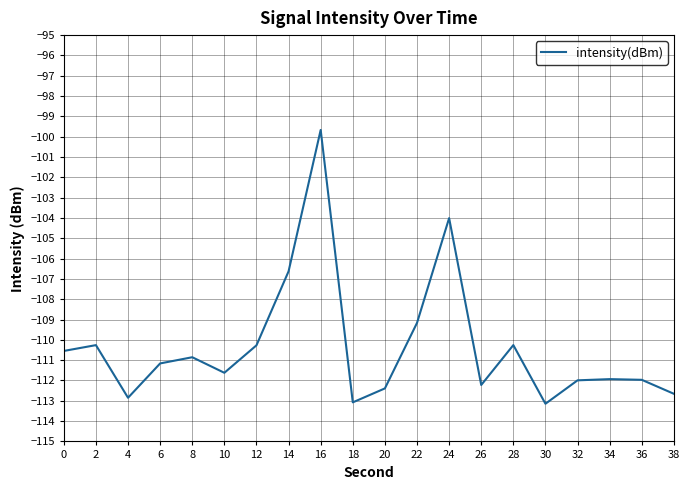

How many lines are shown in the chart?

1